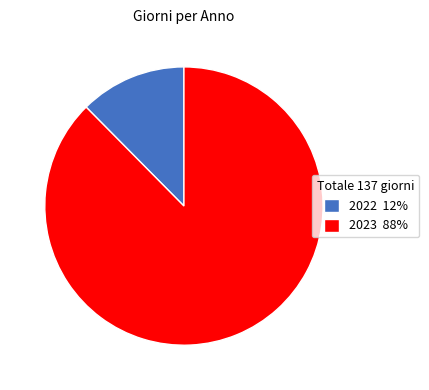

Which category has the biggest portion of the pie?

2023